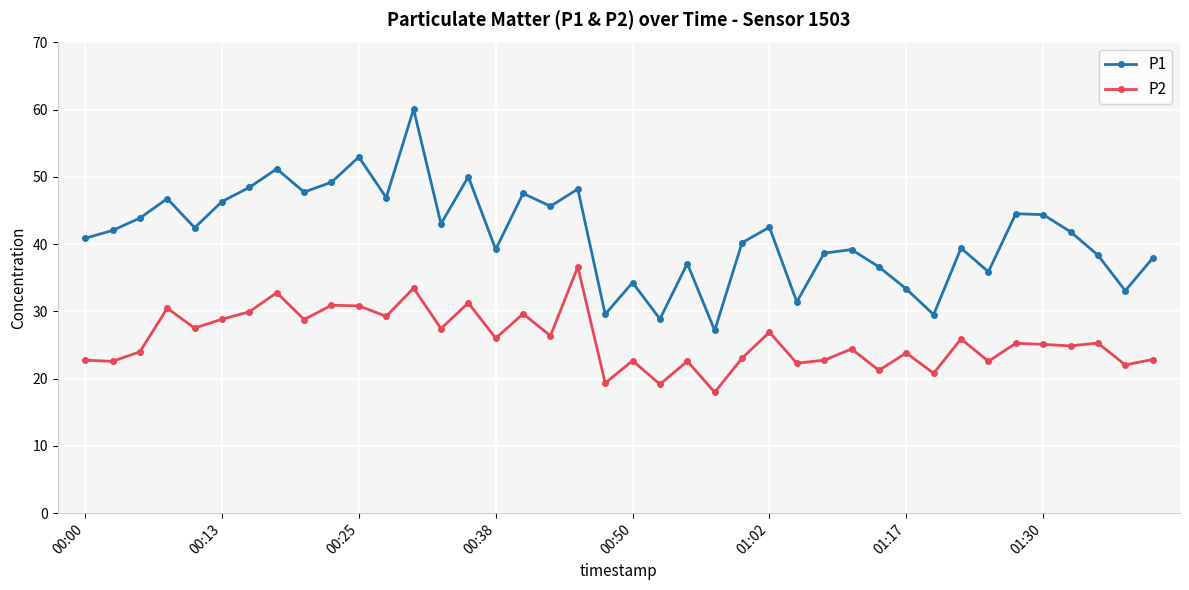

How many lines are shown in the chart?

2